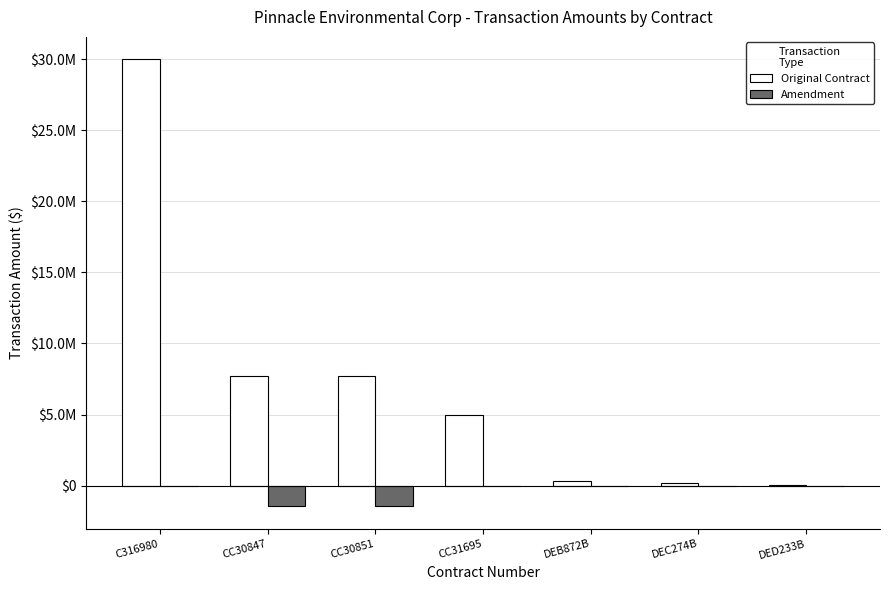

What are all the series names shown in the legend?

Original Contract, Amendment